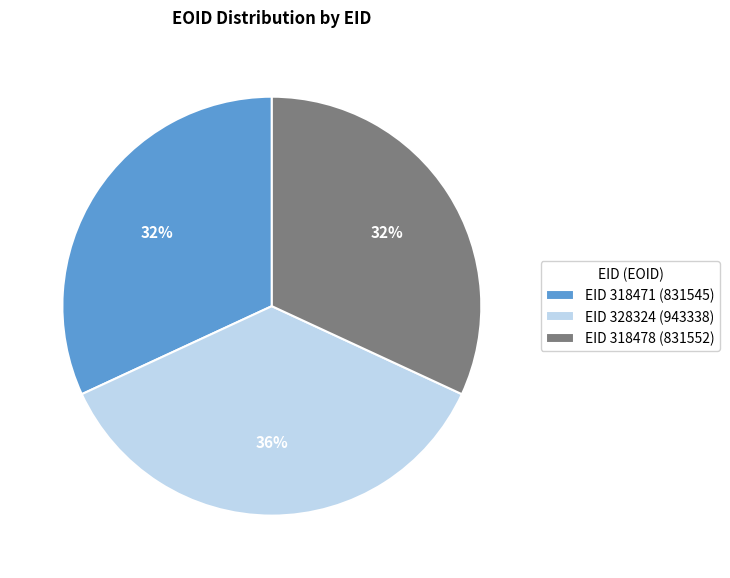

Is the sum of EID 328324 (943338) and EID 318478 (831552) greater than half?

Yes